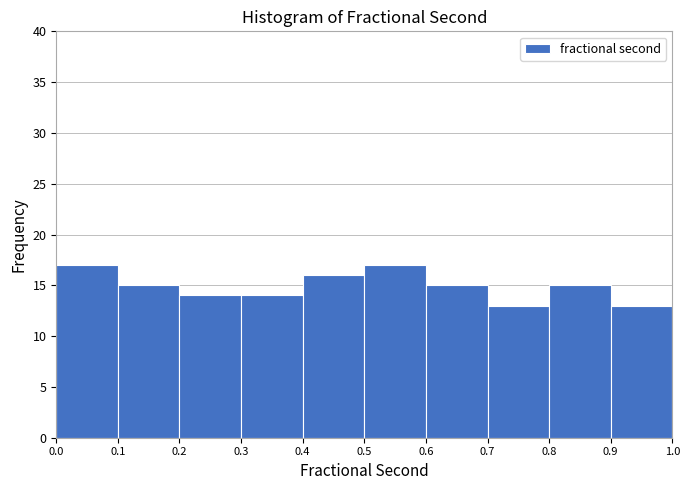

Reading left to right, list every bar in this chart as the range it spans on the x-axis followed by its height. The values are not printed on the chart, so give them approximately, as read against the axis.

0.0 to 0.1: 17
0.1 to 0.2: 15
0.2 to 0.3: 14
0.3 to 0.4: 14
0.4 to 0.5: 16
0.5 to 0.6: 17
0.6 to 0.7: 15
0.7 to 0.8: 13
0.8 to 0.9: 15
0.9 to 1.0: 13